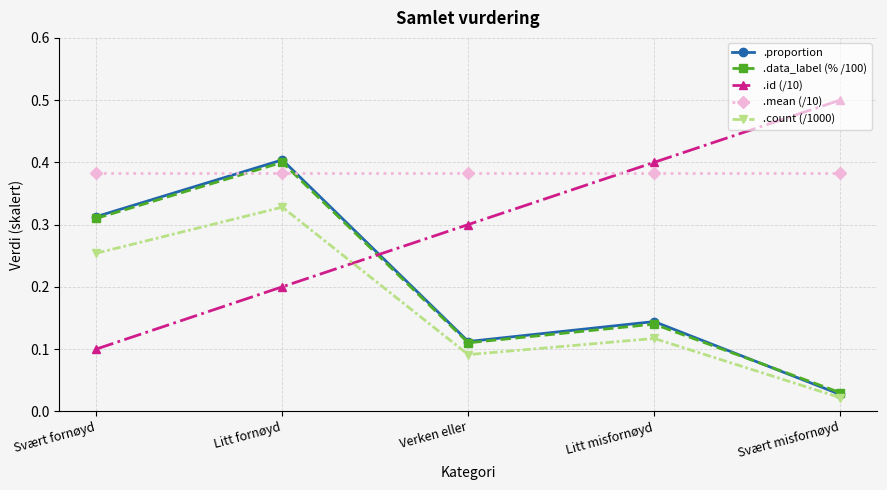

What is the average value of the .proportion series?

0.2